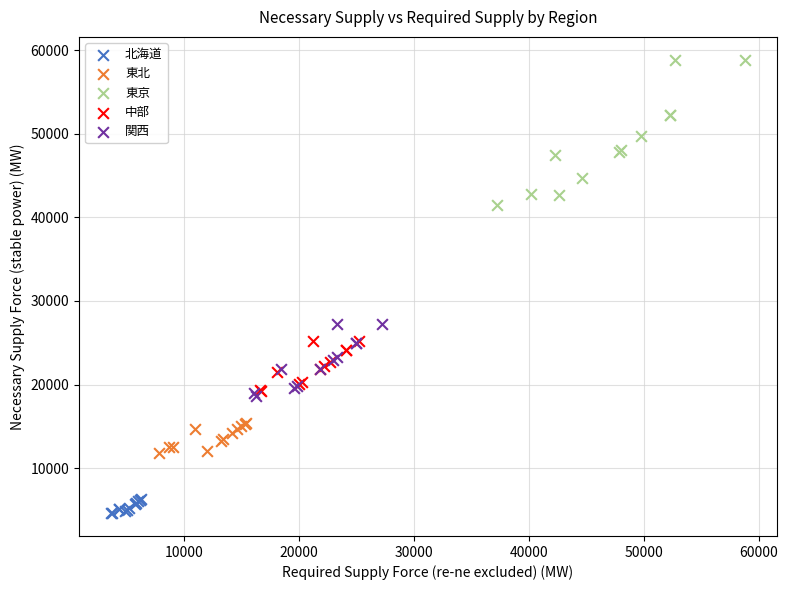

Which series contains the lowest Y value?

北海道